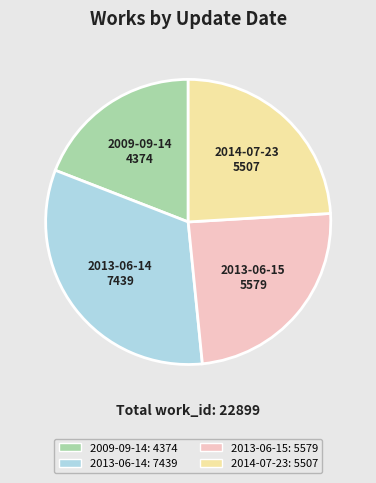

Does 2013-06-15 account for over 50% of the chart?

No